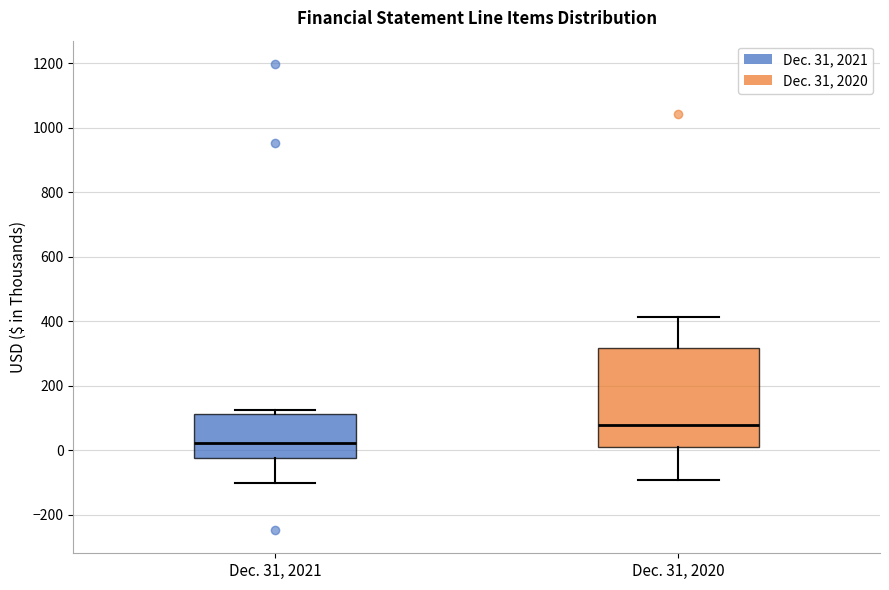

Where is the upper edge of the box for Dec. 31, 2020 on the y-axis? The values are not printed on the chart, so give them approximately, as read against the axis.

320